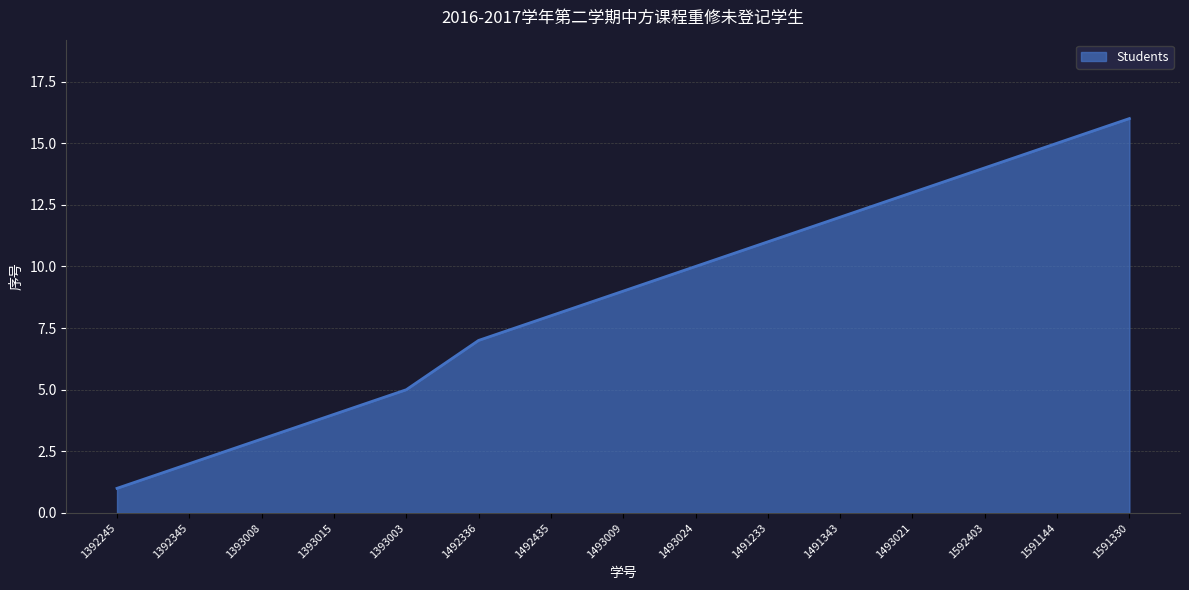

List the labels in order of value, largest first.

1591330, 1591144, 1592403, 1493021, 1491343, 1491233, 1493024, 1493009, 1492435, 1492336, 1393003, 1393015, 1393008, 1392345, 1392245